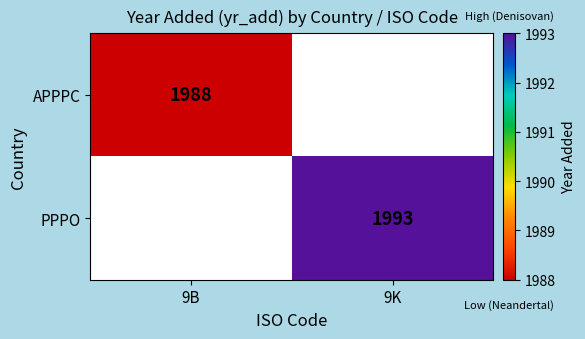

Which label corresponds to the smallest value in the chart?

9B